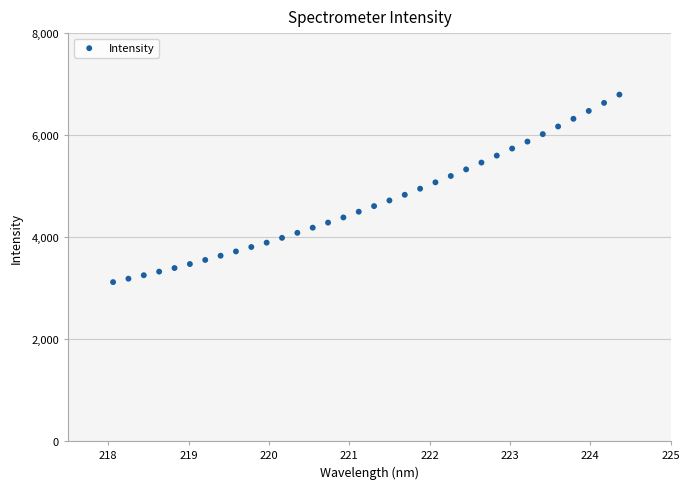

What is the range of X values (max minus min)?

6.3